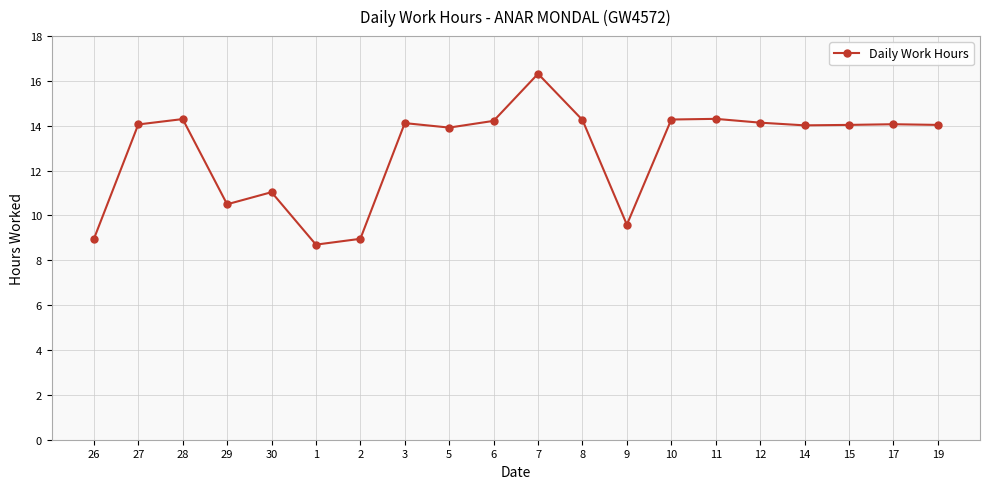

Where is the first local minimum?

29